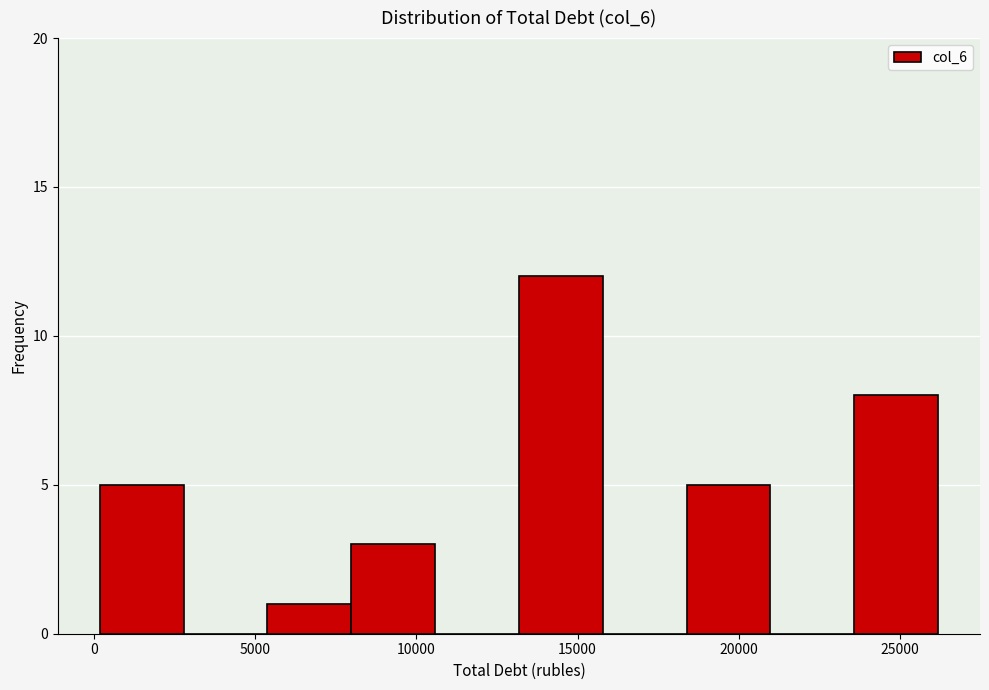

Reading left to right, list every bar in this chart as the range it spans on the x-axis followed by its height. Neither the bar edges nor the heights are printed on the chart, so give them approximately, as read against the axes.

0 to 3000: 5
3000 to 5500: 0
5500 to 8000: 1
8000 to 10500: 3
10500 to 13000: 0
13000 to 16000: 12
16000 to 18500: 0
18500 to 21000: 5
21000 to 23500: 0
23500 to 26000: 8